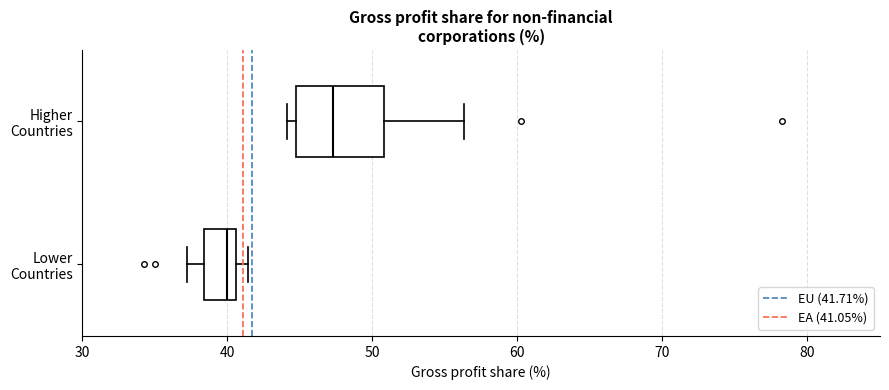

Which box's median line is the furthest to the left?

Lower Countries